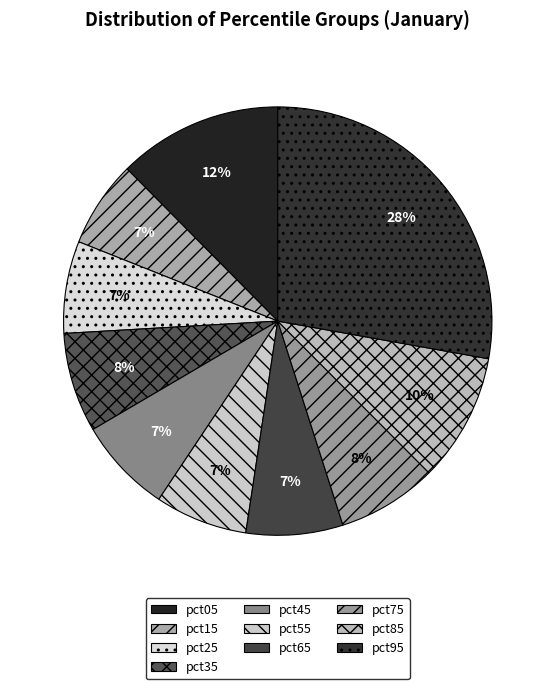

True or false: pct25 accounts for 7% of the total.

True